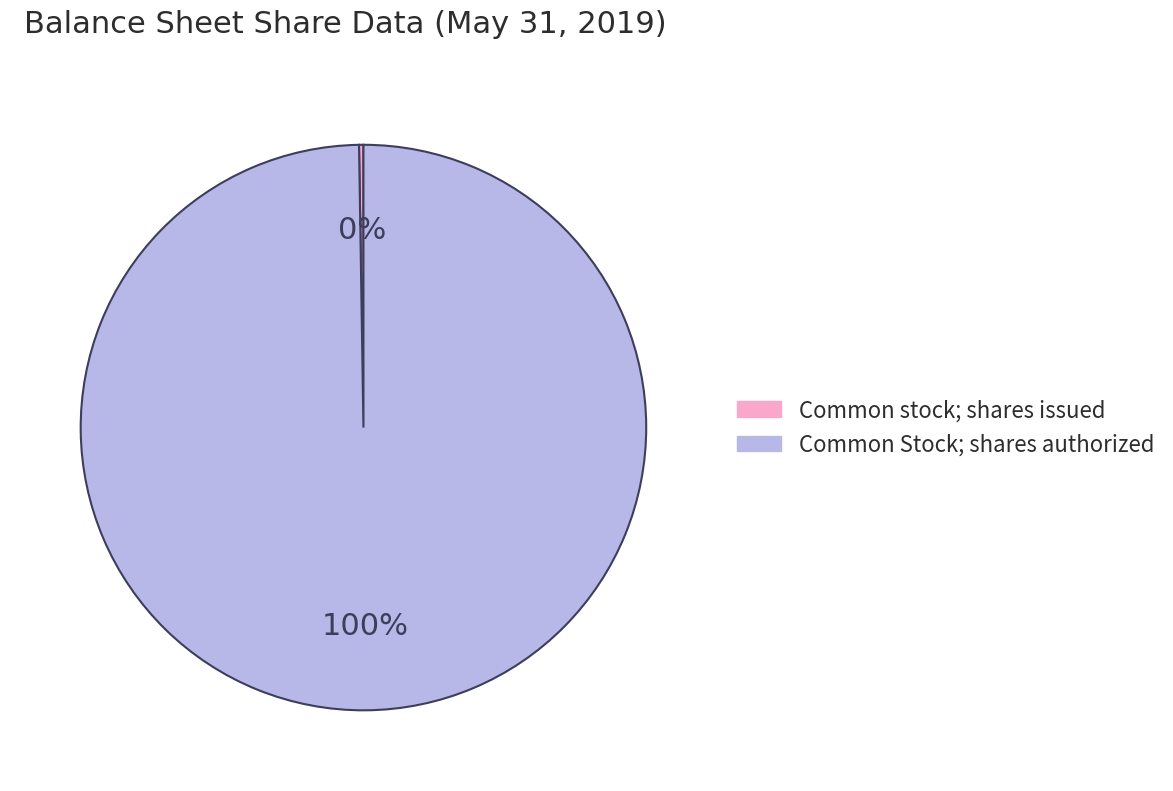

Is it true that Common Stock; shares authorized is 92% of the pie?

False